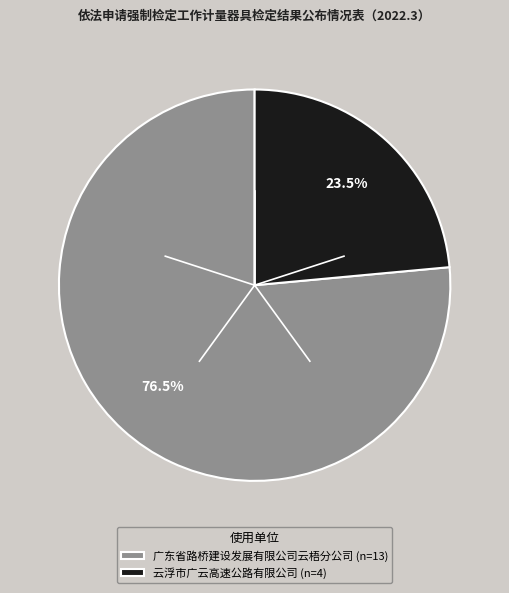

To the nearest percent, what is the combined percentage of 云浮市广云高速公路有限公司 and 广东省路桥建设发展有限公司云梧分公司?

100%